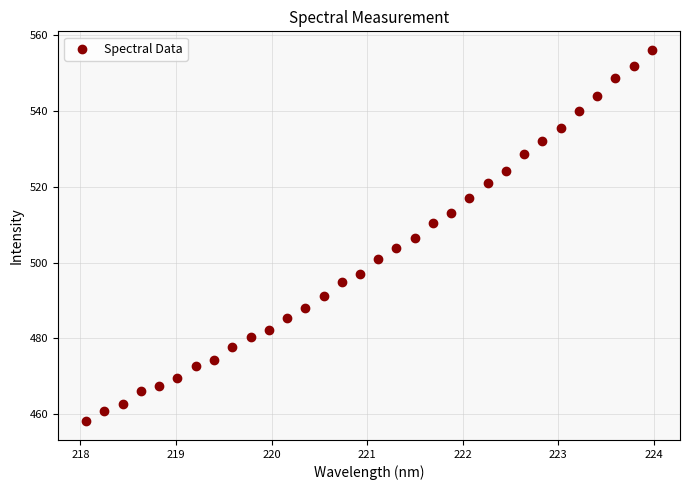

What is the range of X values (max minus min)?

5.9